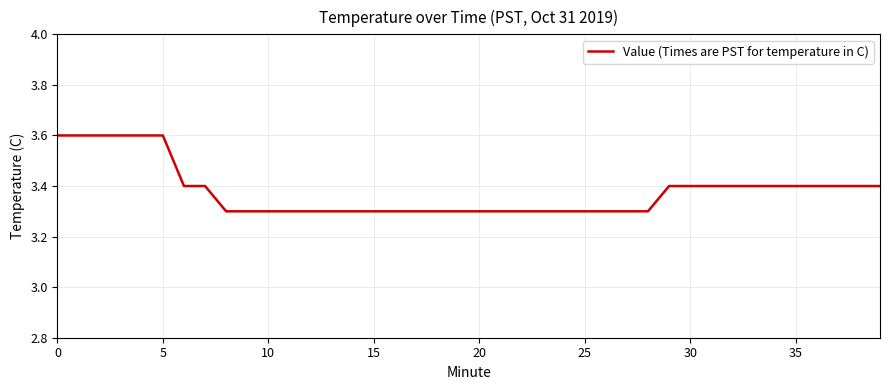

How many series are shown in this chart?

1